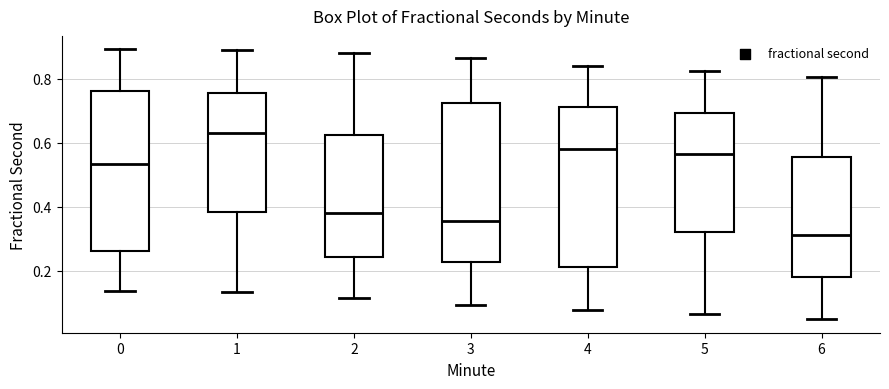

Which box's median line is the lowest?

6